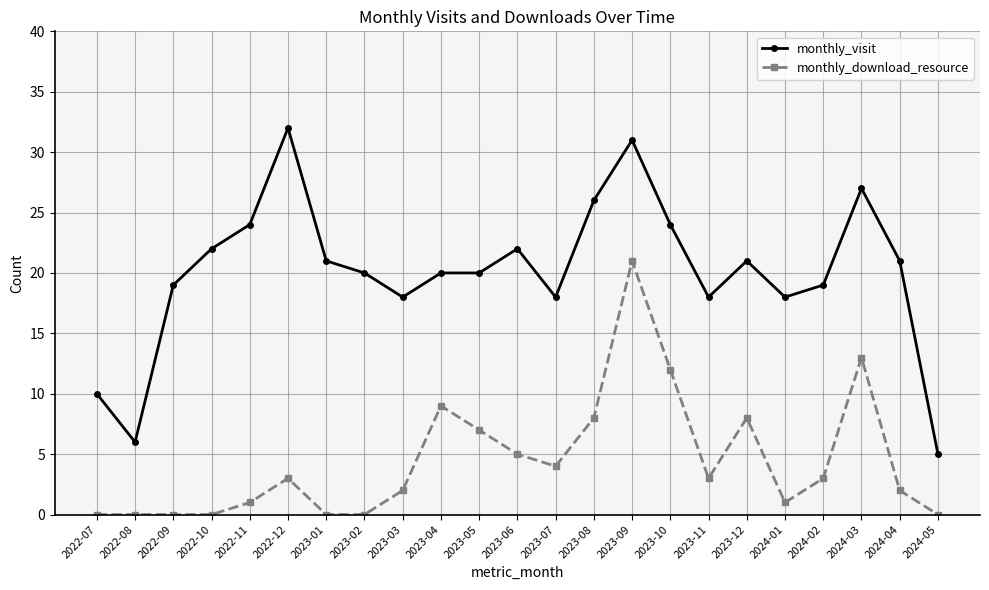

Is it true that monthly_download_resource equals 9 at 2023-04?

True